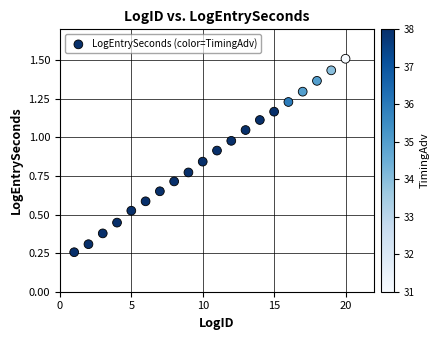

What is the range of X values (max minus min)?

19.0